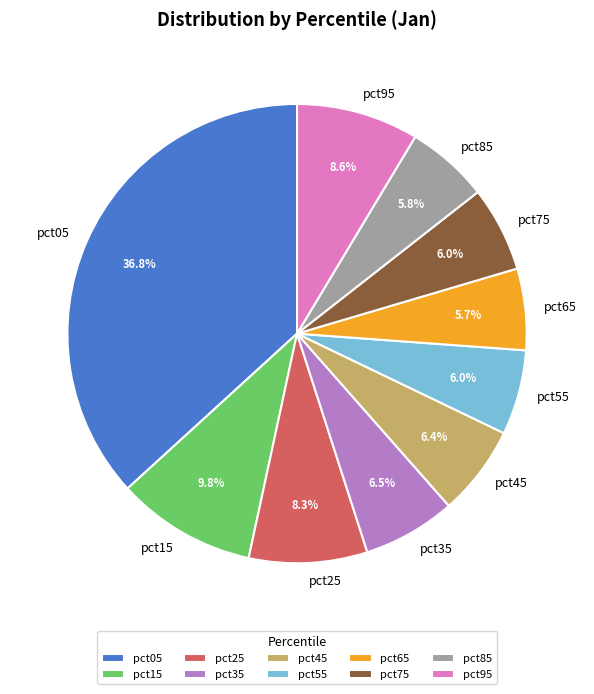

How many segments does this pie chart have?

10